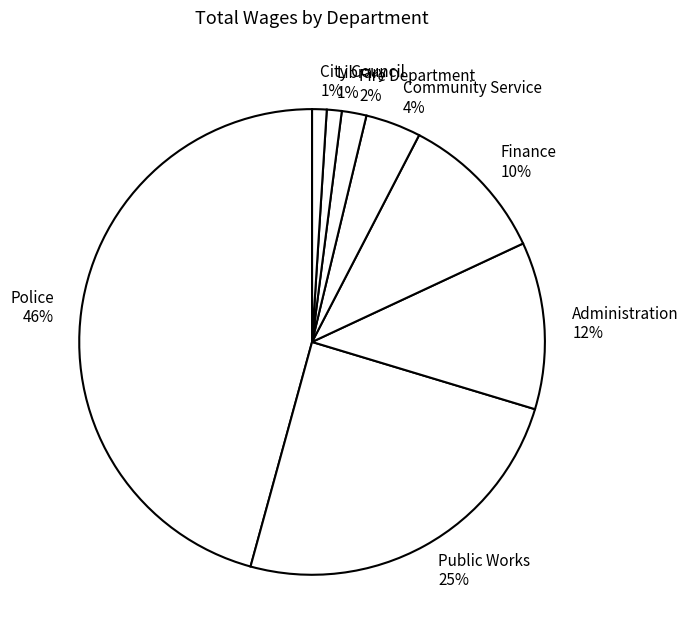

To the nearest percent, what portion does City Council represent?

1%